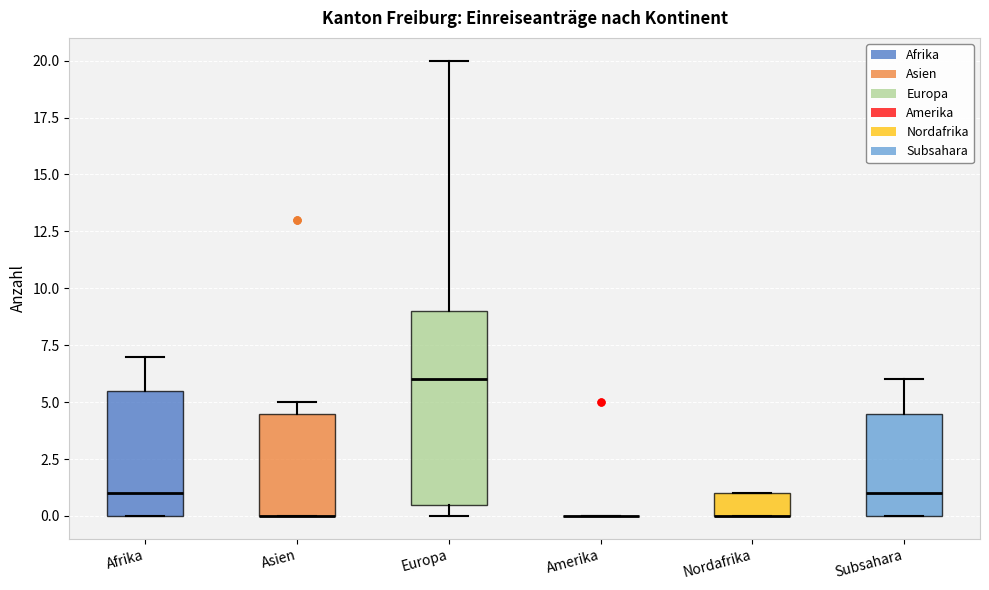

Which box is the tallest, from its lower edge to its upper edge?

Europa